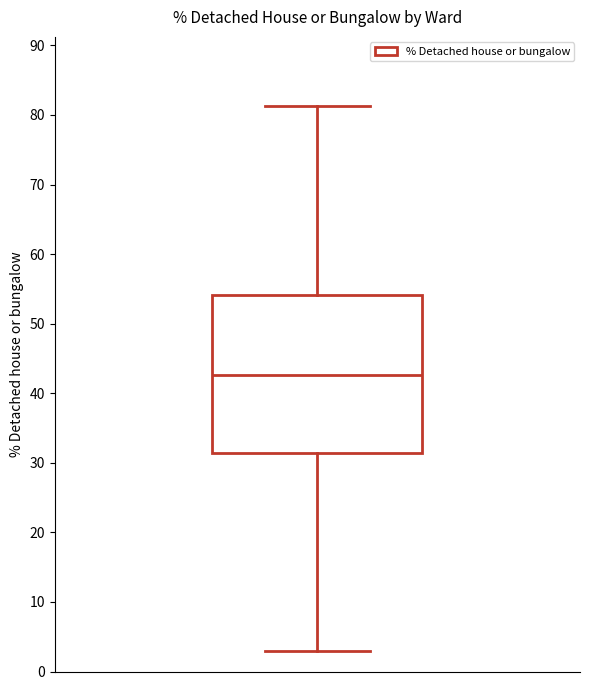

Read this box plot against the y-axis: the position of the median line, the range covered by the box, and the ends of both whiskers. The values are not printed on the chart, so give them approximately, as read against the axis.

median 43, box 31 to 54, whiskers 3 to 81